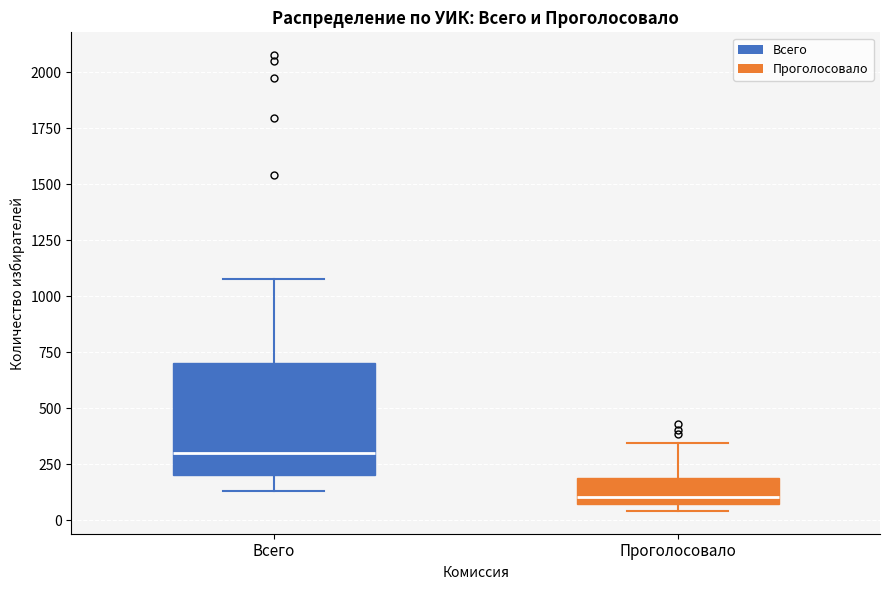

Where does the upper whisker of the box for Проголосовало end on the y-axis? The values are not printed on the chart, so give them approximately, as read against the axis.

350